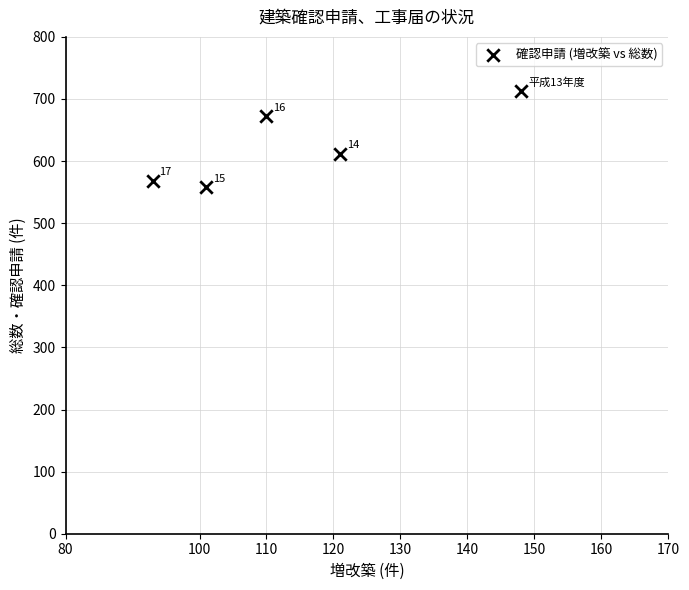

What Y value in the scatter plot is closest to 635?

612